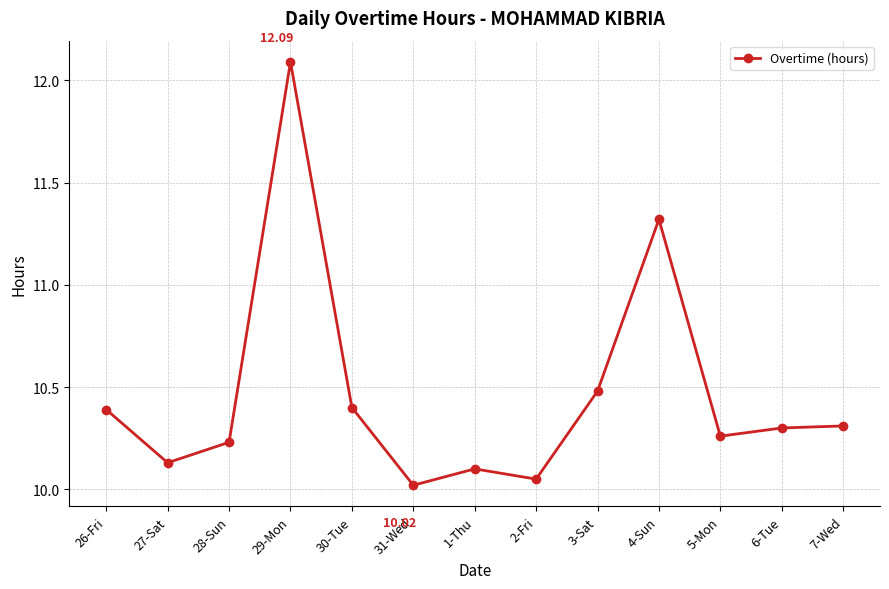

True or false: the data shows 14.7 at 28-Sun.

False